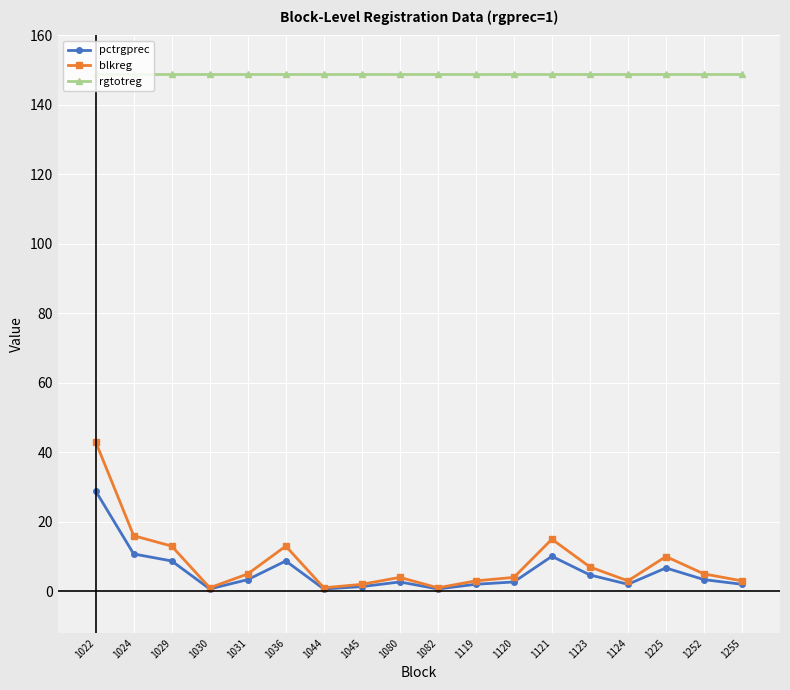

True or false: rgtotreg and pctrgprec intersect in this chart.

False